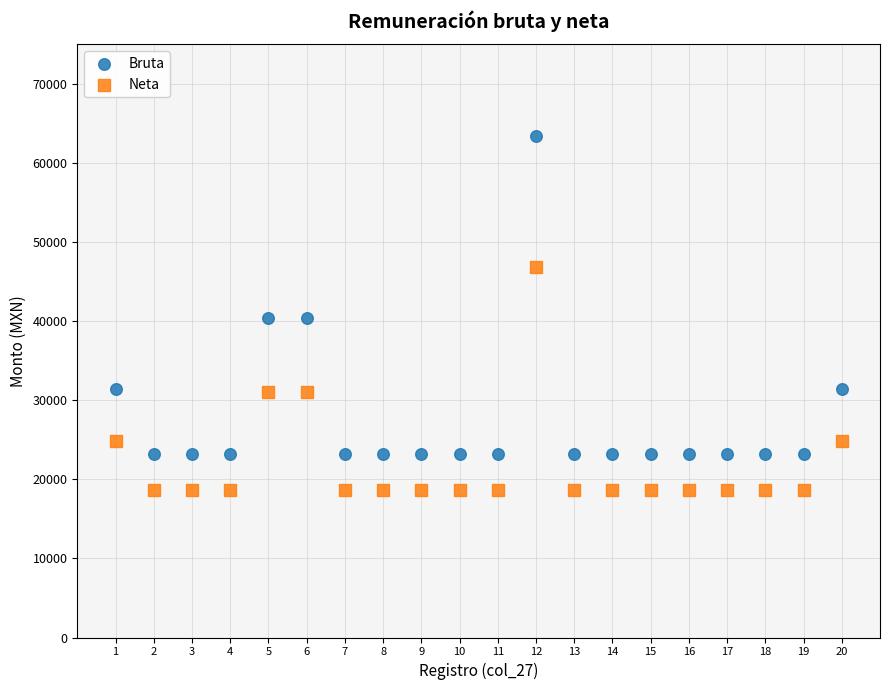

Which series reaches the minimum Y coordinate?

Neta